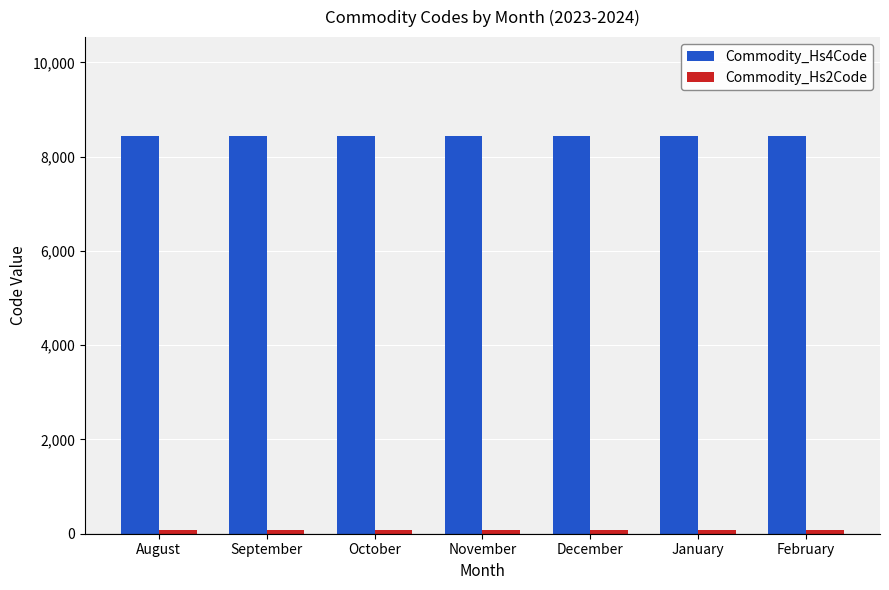

Which series has the largest total across all categories?

Commodity_Hs4Code